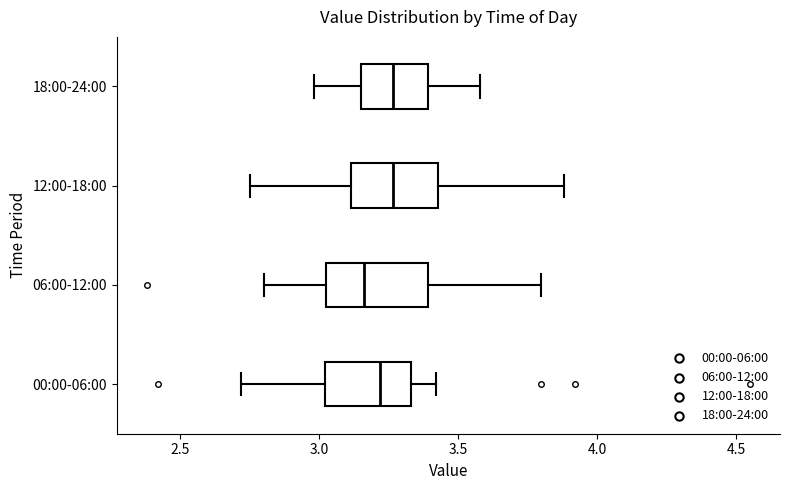

Reading bottom to top, read every box against the x-axis: the position of its median line, the range the box covers, and the ends of its whiskers. The values are not printed on the chart, so give them approximately, as read against the axis.

00:00-06:00: median 3.20, box 3.00 to 3.35, whiskers 2.70 to 3.40
06:00-12:00: median 3.15, box 3.05 to 3.40, whiskers 2.80 to 3.80
12:00-18:00: median 3.25, box 3.10 to 3.45, whiskers 2.75 to 3.90
18:00-24:00: median 3.25, box 3.15 to 3.40, whiskers 3.00 to 3.60